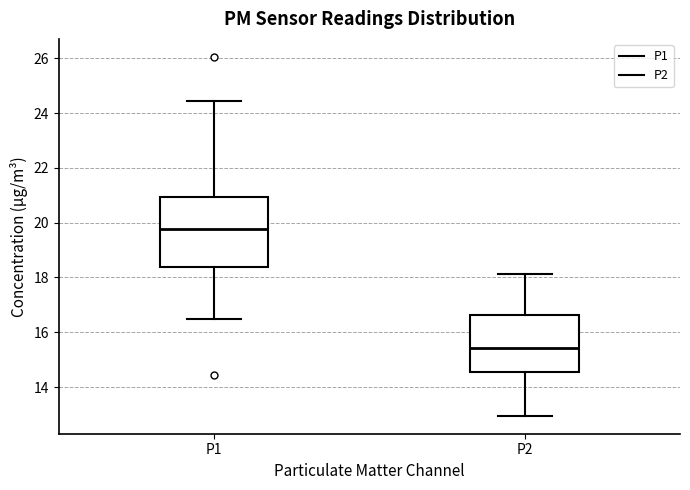

Which box's median line is the lowest?

P2